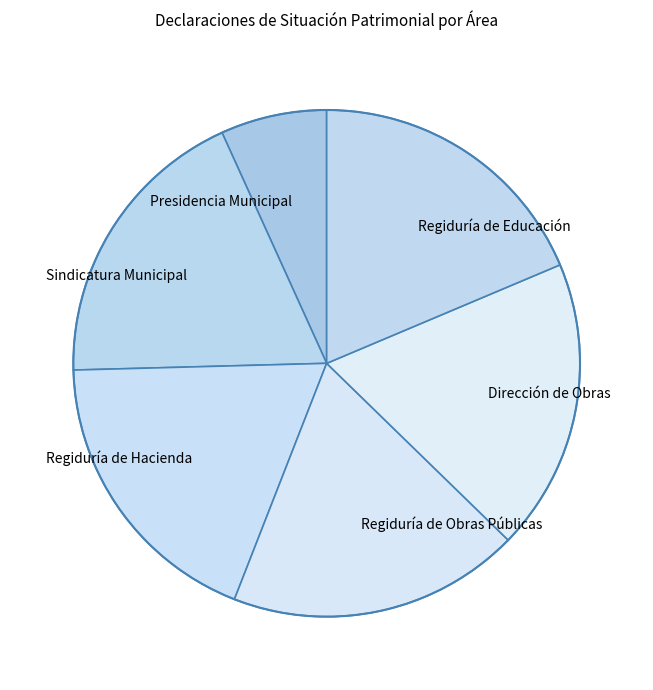

Is it true that Sindicatura Municipal is 27% of the pie?

False